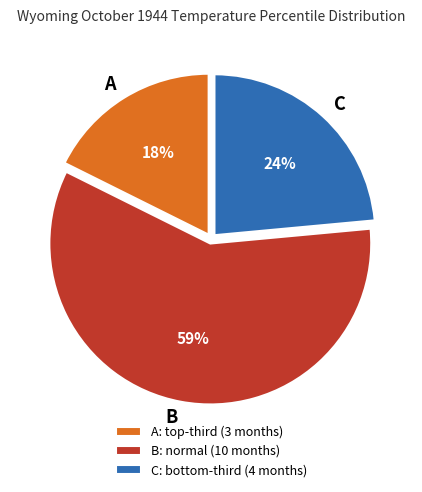

Which slice is the largest?

B: normal (10 months)